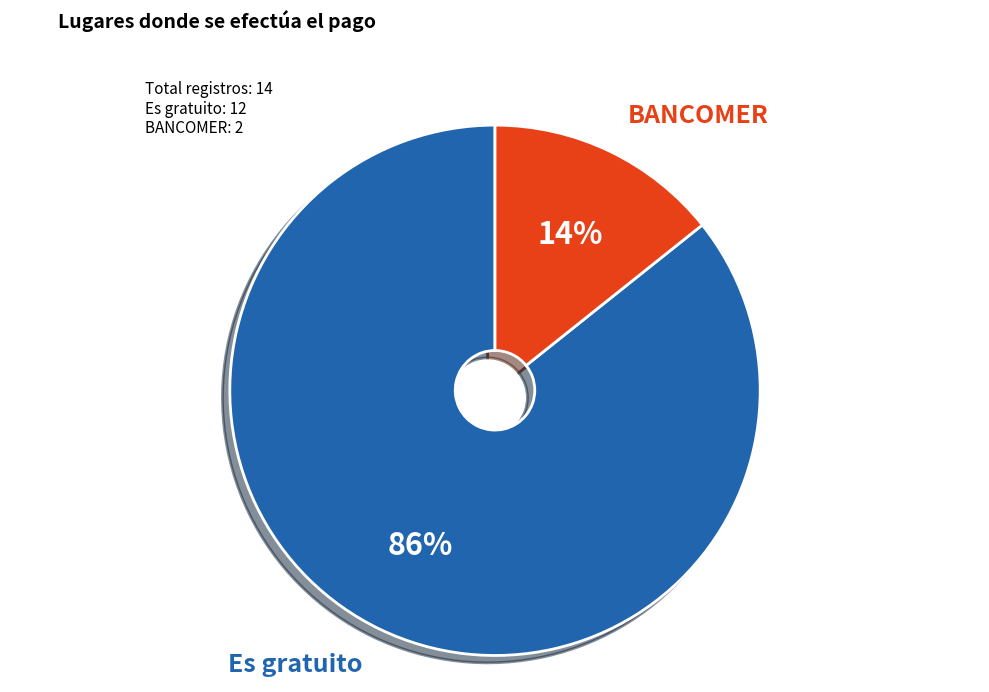

Does any single category account for the majority?

Yes